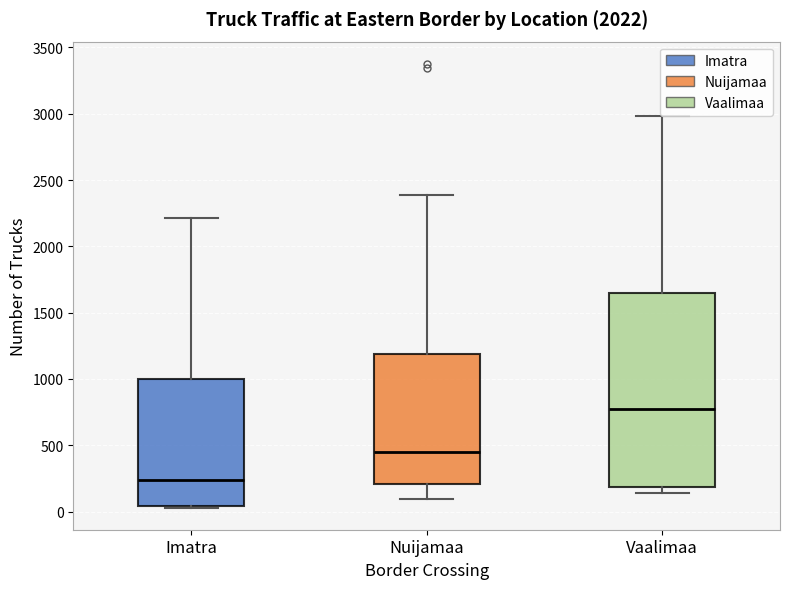

Comparing the boxes themselves (not the whiskers), which one is the tallest?

Vaalimaa